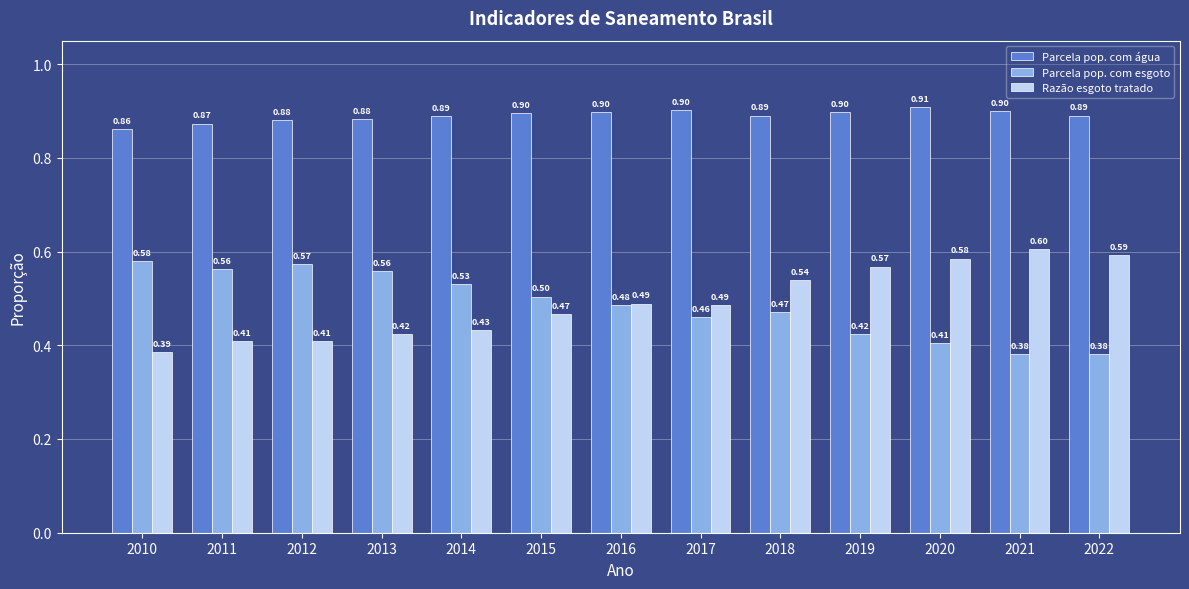

Which series has the largest range (max minus min)?

Razão esgoto tratado